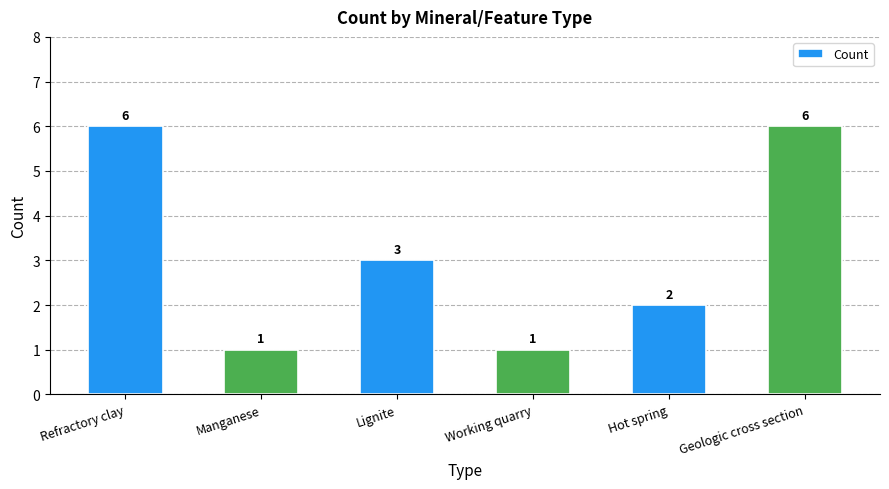

Is it true that the value at Hot spring is 2?

True